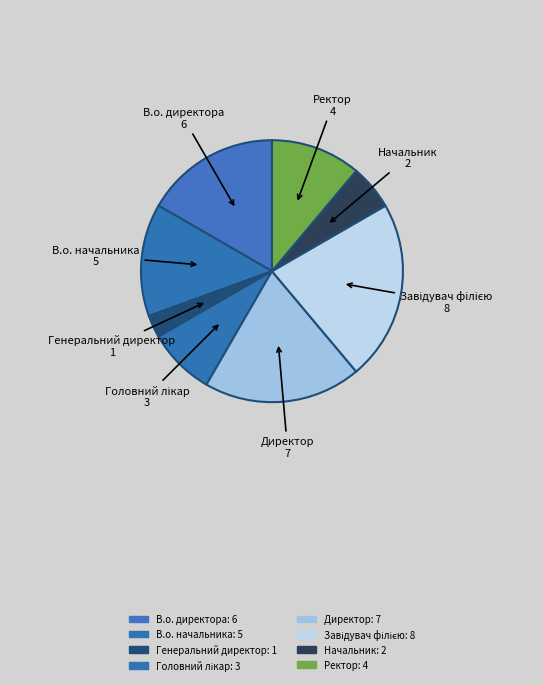

Which category has the smallest portion of the pie?

Генеральний директор